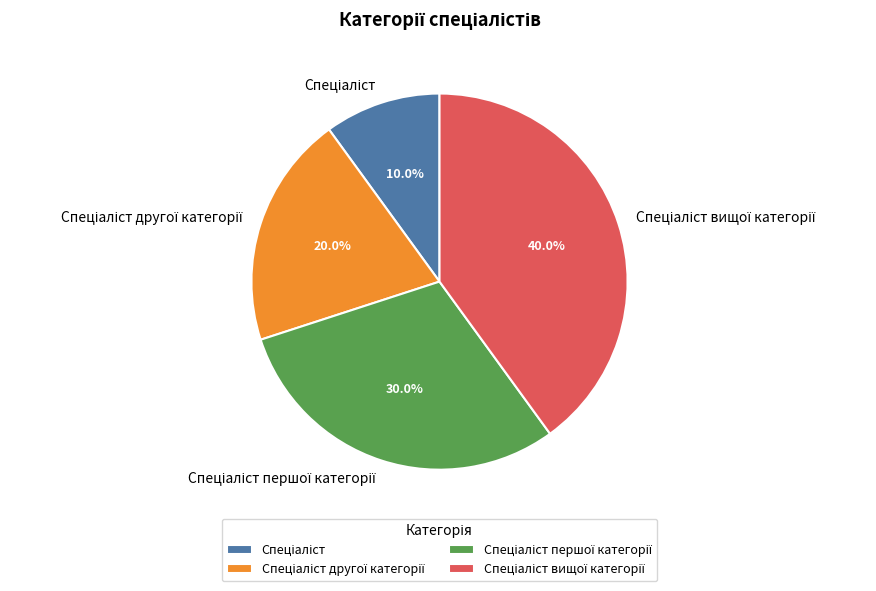

How many segments does this pie chart have?

4